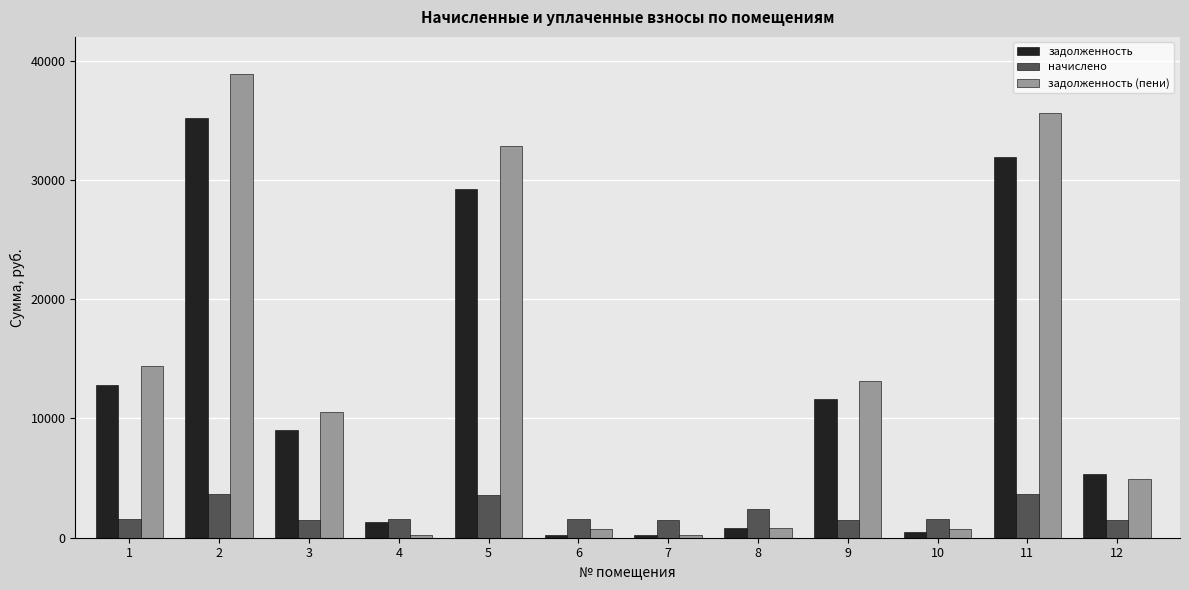

How many data points in задолженность are less than 9043?

6